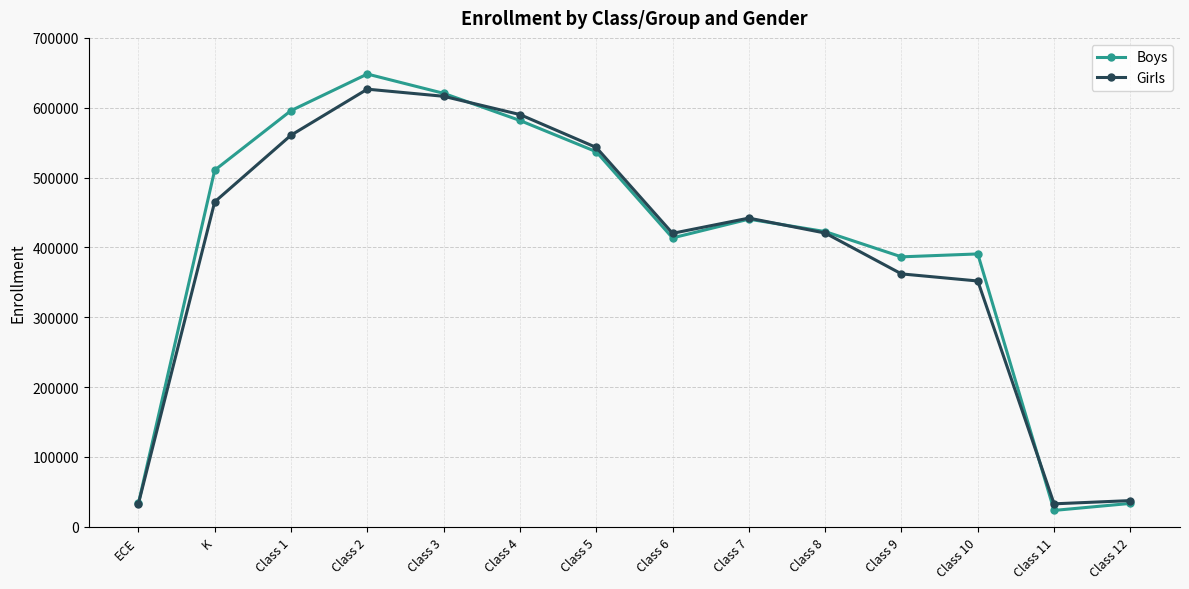

What is the approximate value of Boys at Class 12?

33560